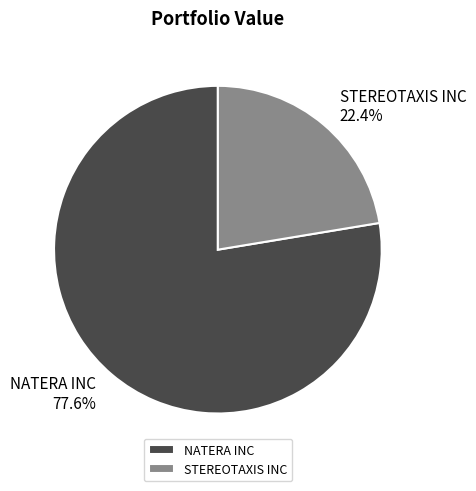

Rank the categories by value from highest to lowest.

NATERA INC, STEREOTAXIS INC